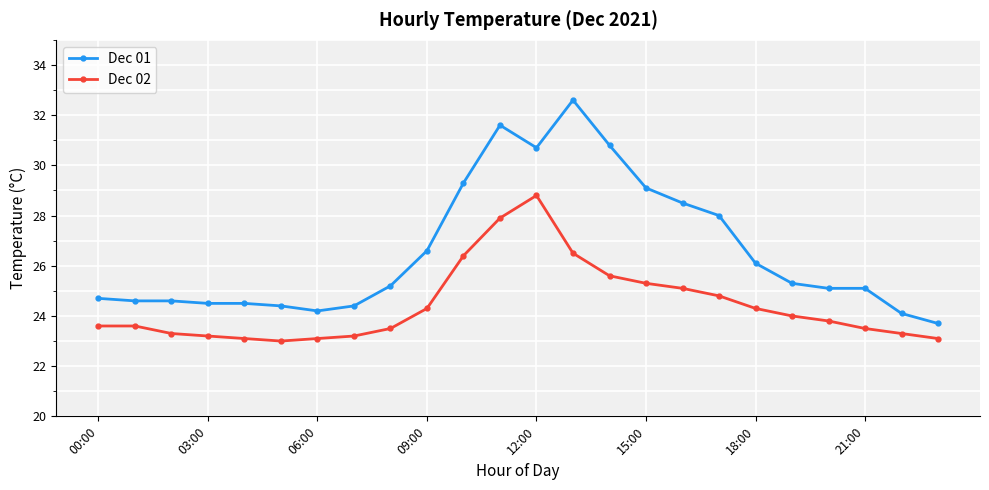

What is the average value of the Dec 01 series?

26.6